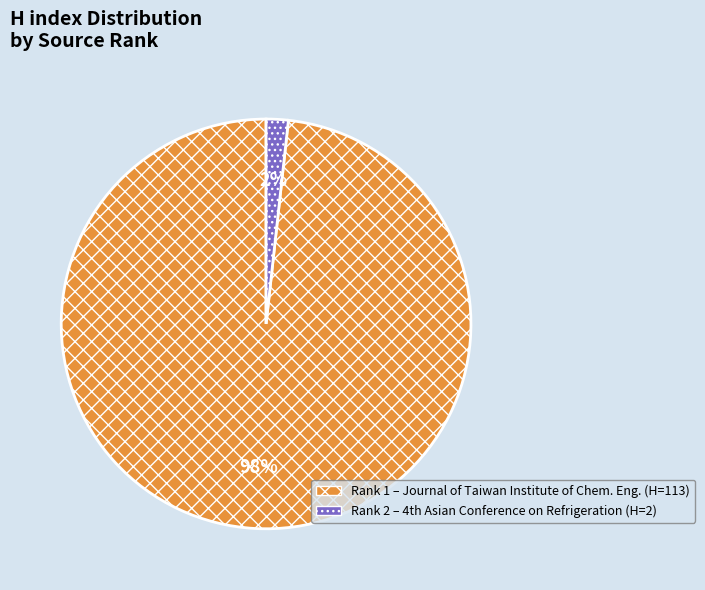

Count the number of slices in the pie.

2